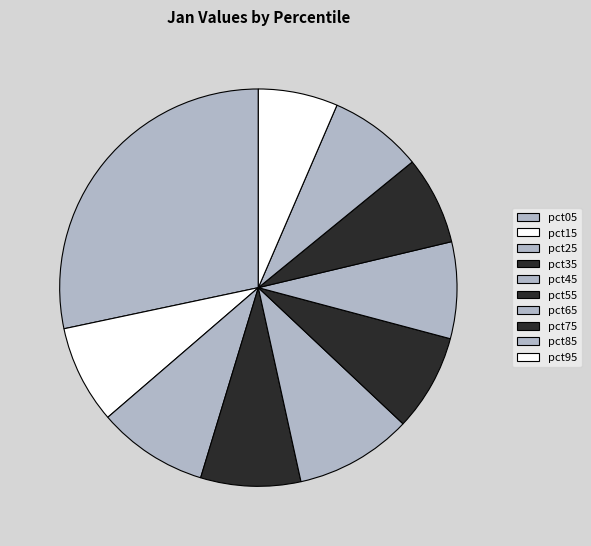

To the nearest percent, what is the combined percentage of pct95 and pct35?

15%